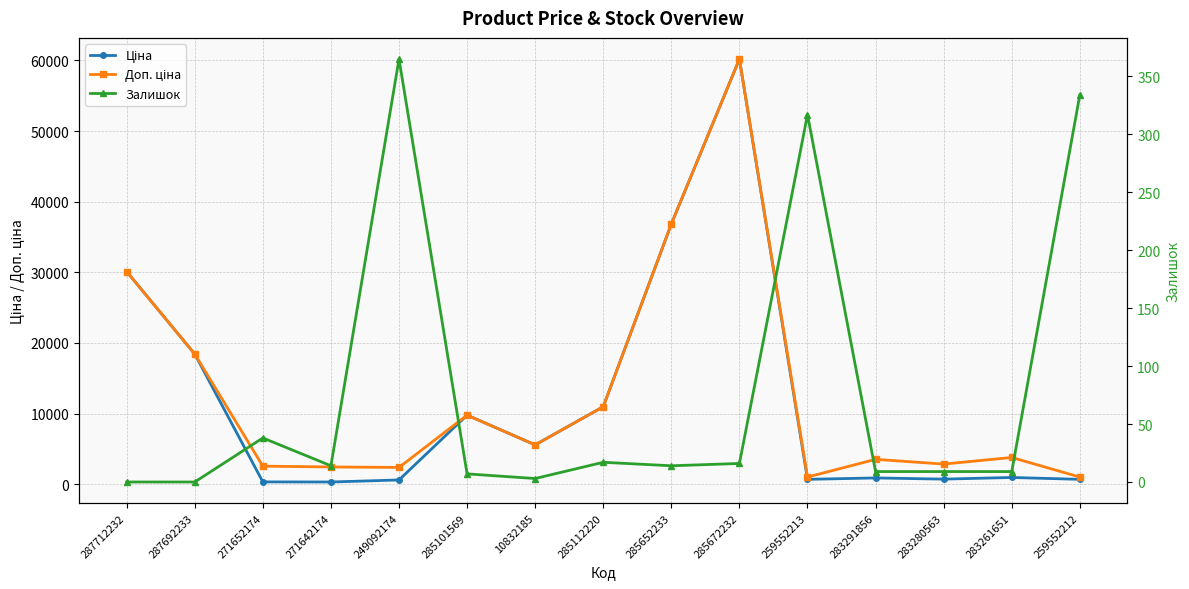

Which series has the largest range (max minus min)?

Ціна